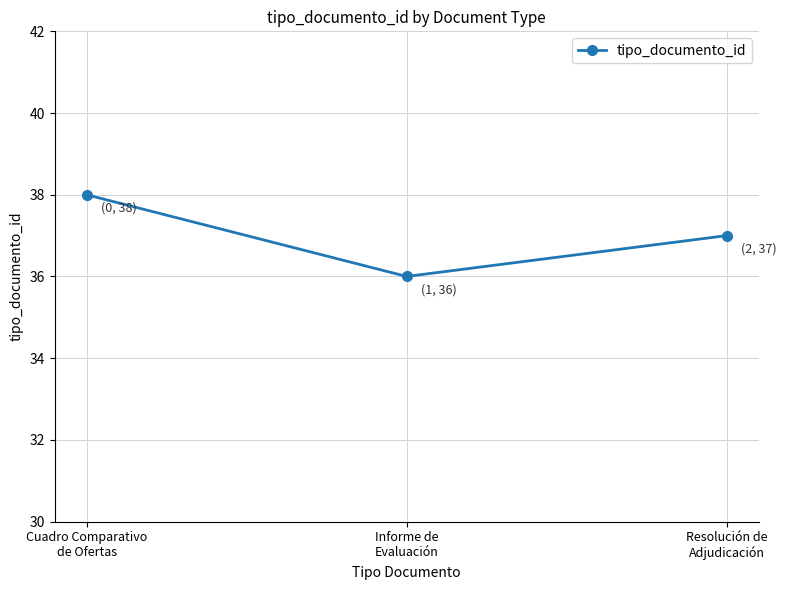

What value does the data have at Informe de
Evaluación?

36